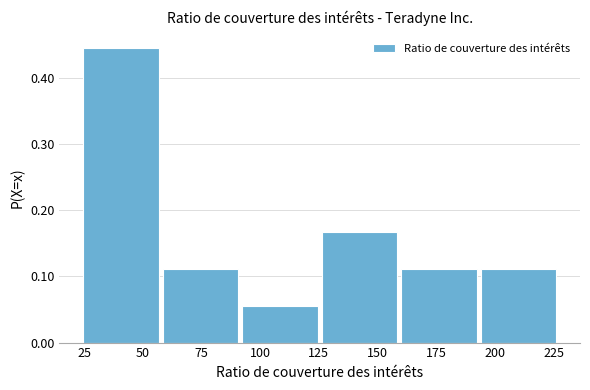

Reading left to right, transcribe this chart: for each bar, give the range it covers on the x-axis and its height. Neither the bar edges nor the heights are printed on the chart, so give them approximately, as read against the axes.

25 to 60: 0.44
60 to 90: 0.11
90 to 125: 0.06
125 to 160: 0.17
160 to 195: 0.11
195 to 225: 0.11